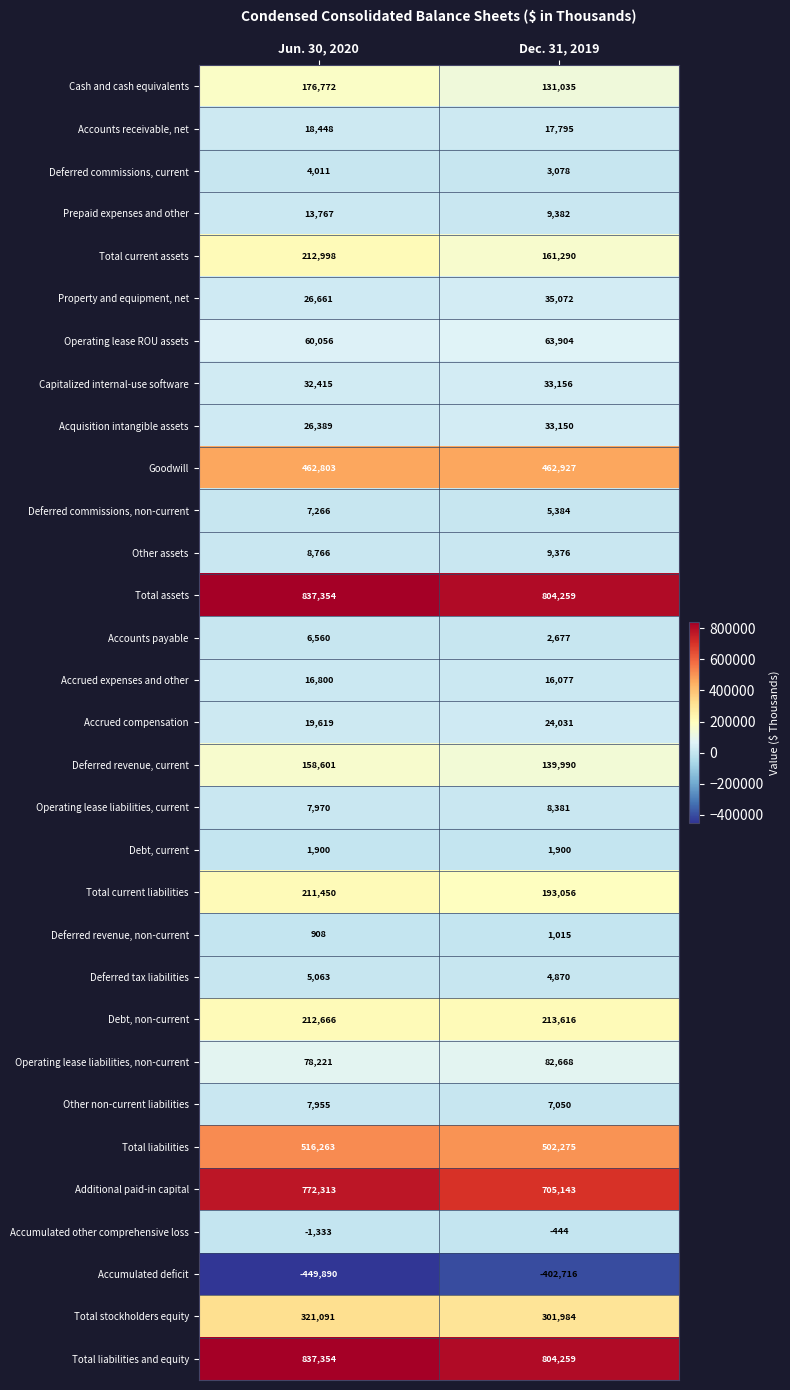

True or false: Prepaid expenses and other has a value of 13767 at Jun. 30, 2020.

True